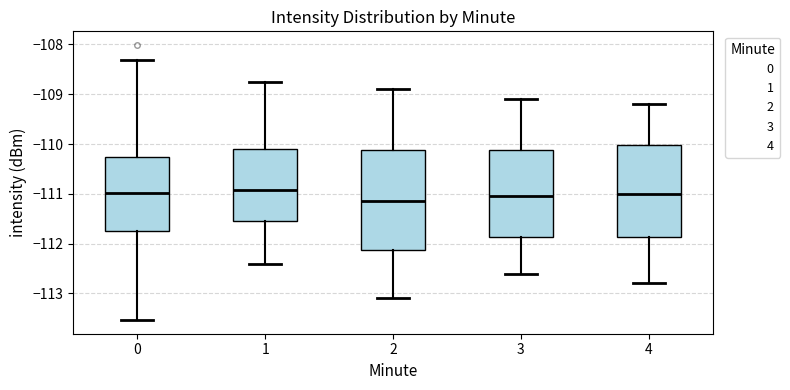

Where does the upper whisker of the box at x = 2 end on the y-axis? The values are not printed on the chart, so give them approximately, as read against the axis.

-108.9